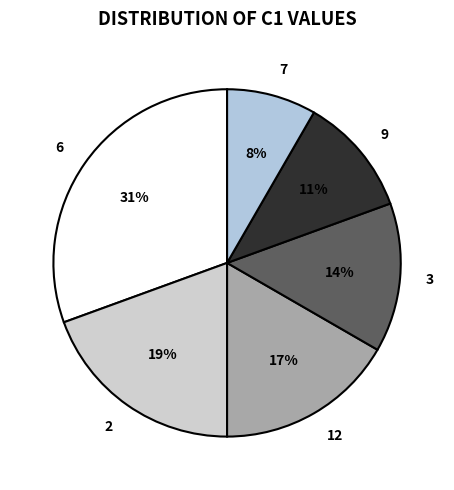

Count the number of slices in the pie.

6